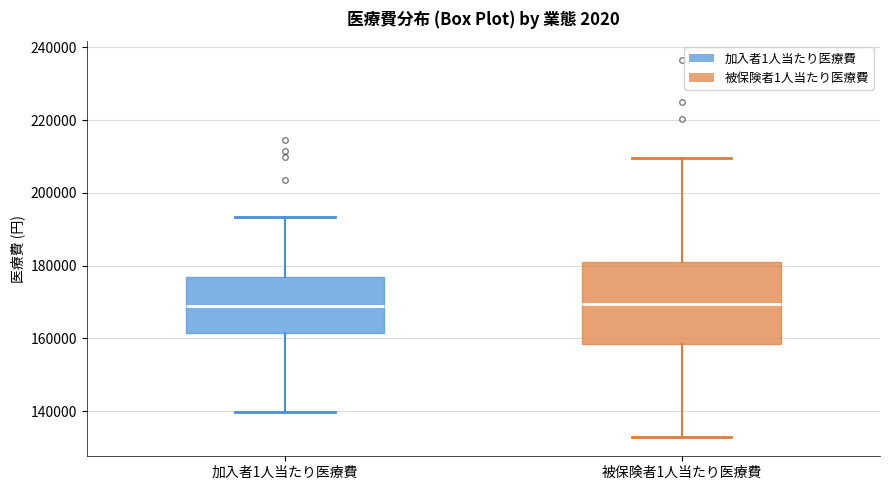

Where is the upper edge of the box for 被保険者1人当たり医療費 on the y-axis? The values are not printed on the chart, so give them approximately, as read against the axis.

182000